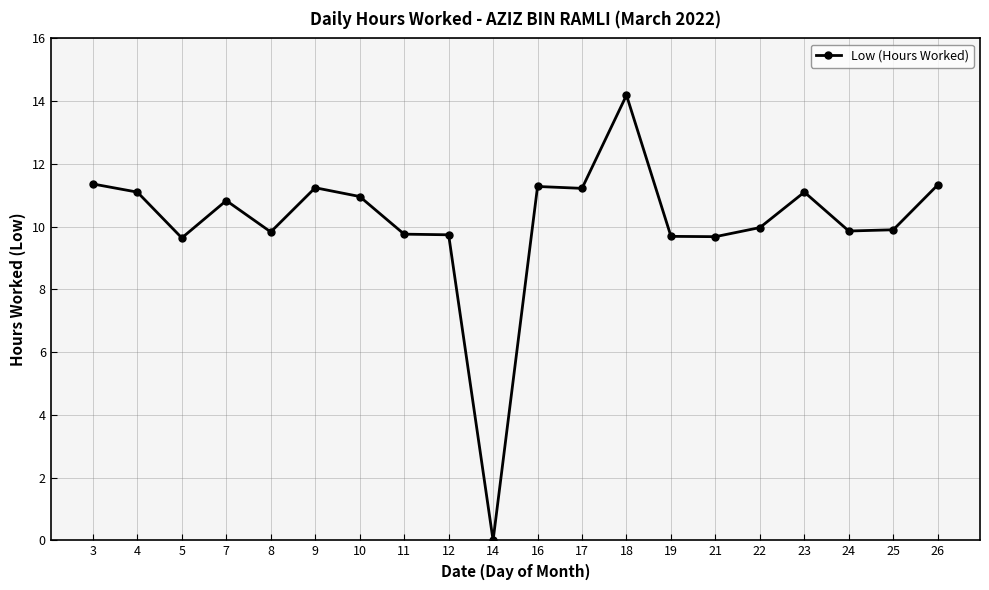

Is it true that the value at 10 is 11.0?

True